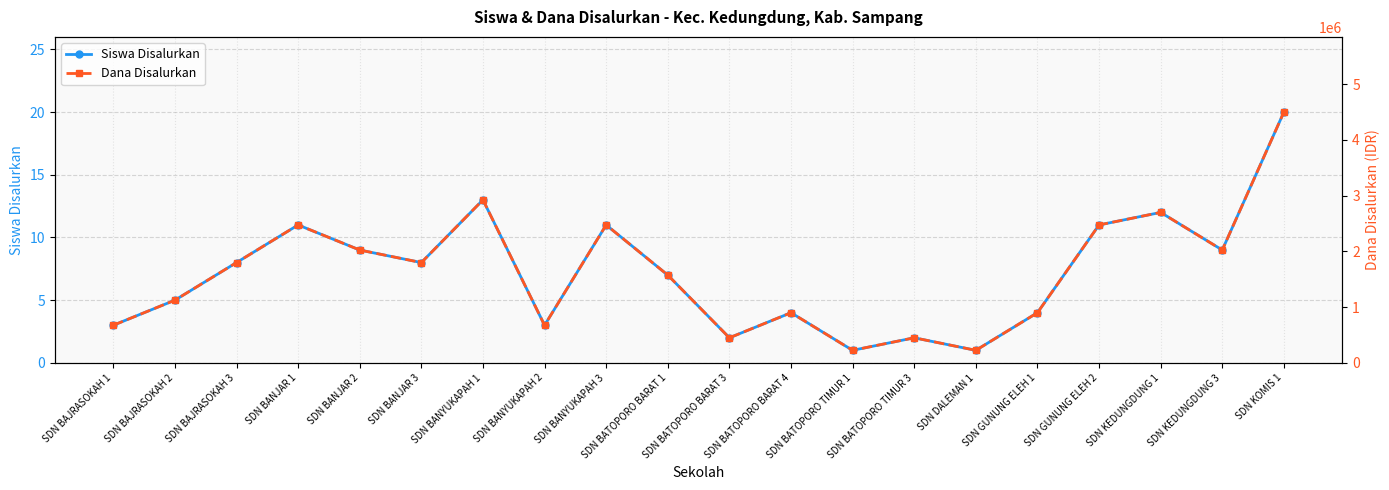

Where does the Siswa Disalurkan series first go above 8?

SDN BANJAR 1